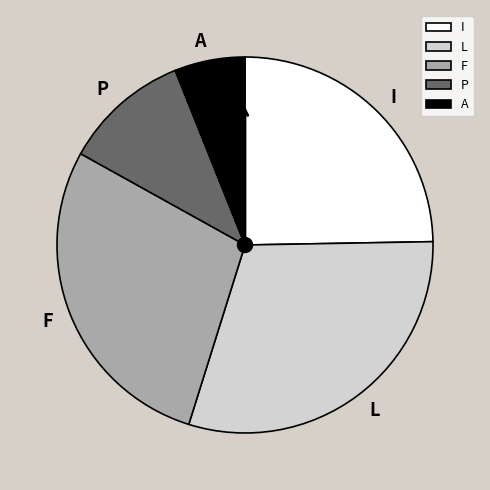

Is F the majority of the pie?

No